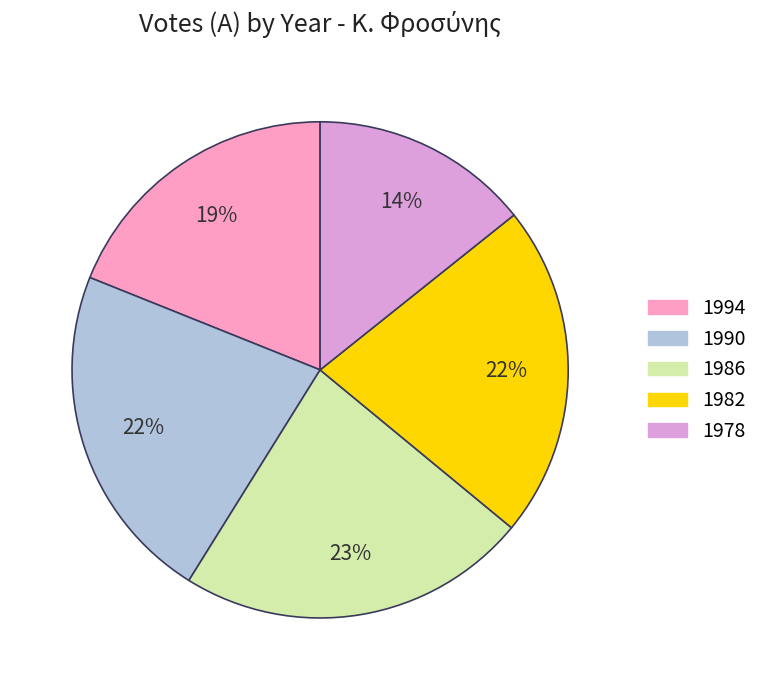

How many slices are in this pie chart?

5